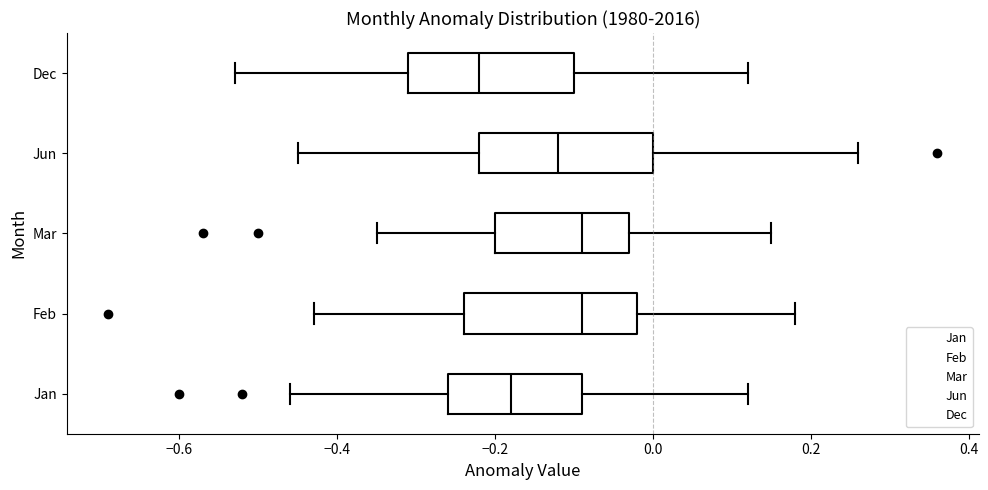

Which box's median line is the furthest to the left?

Dec